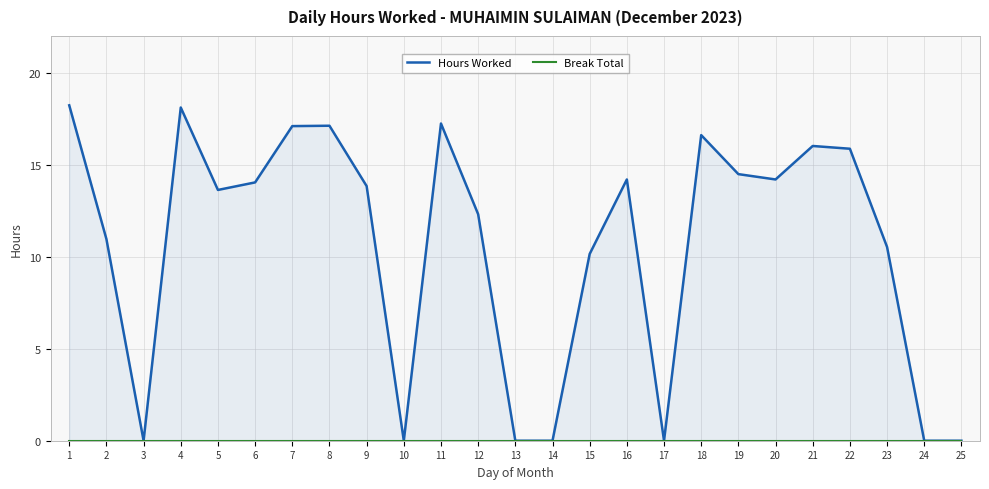

True or false: Hours Worked and Break Total intersect in this chart.

False